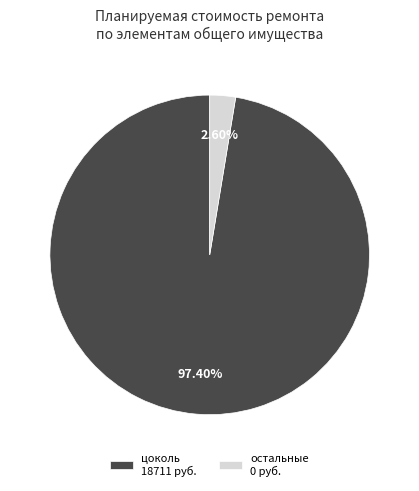

Rank the categories by value from lowest to highest.

остальные 0 руб., цоколь 18711 руб.